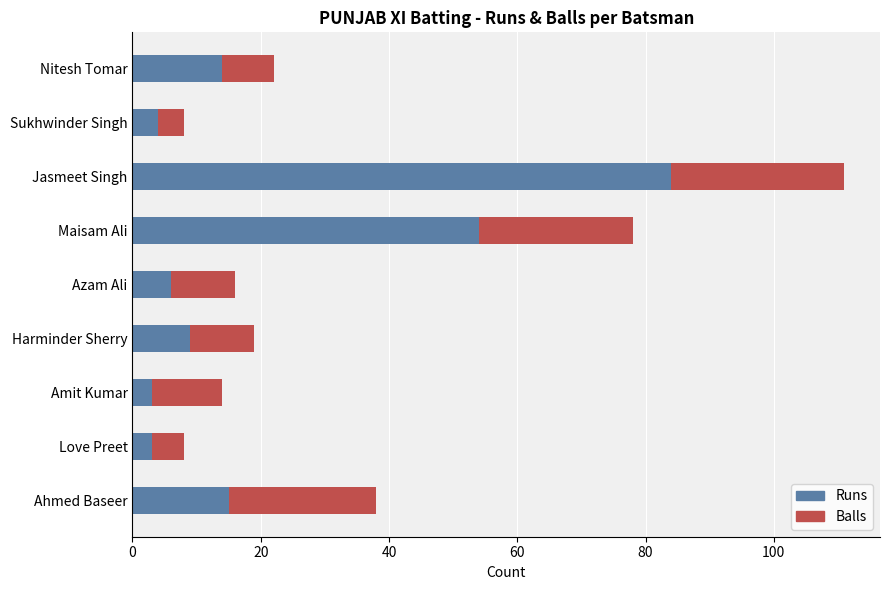

How many values in the Runs series are below 9?

4